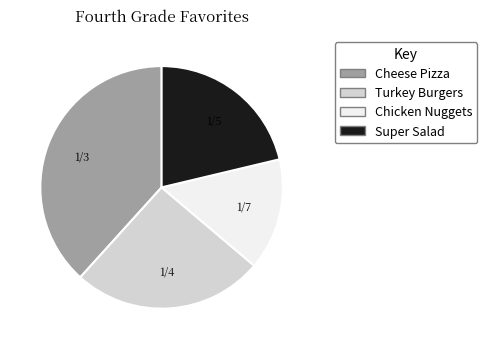

Is it true that Turkey Burgers is 26% of the pie?

True